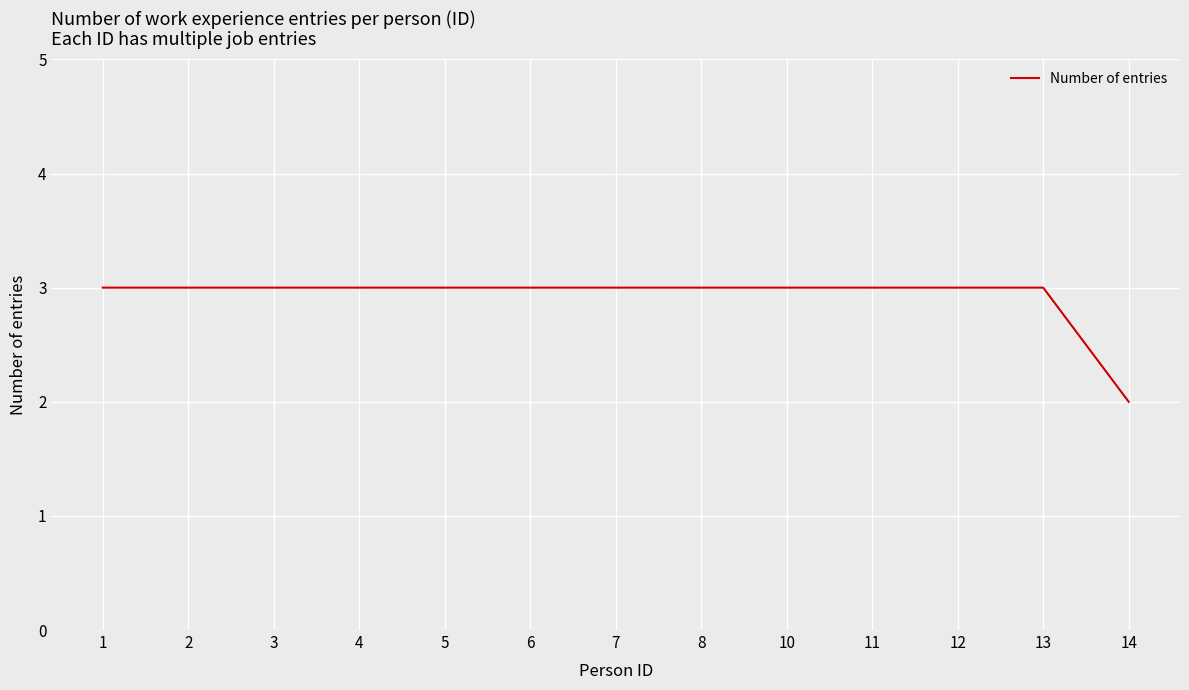

Which label corresponds to the smallest value in the chart?

14